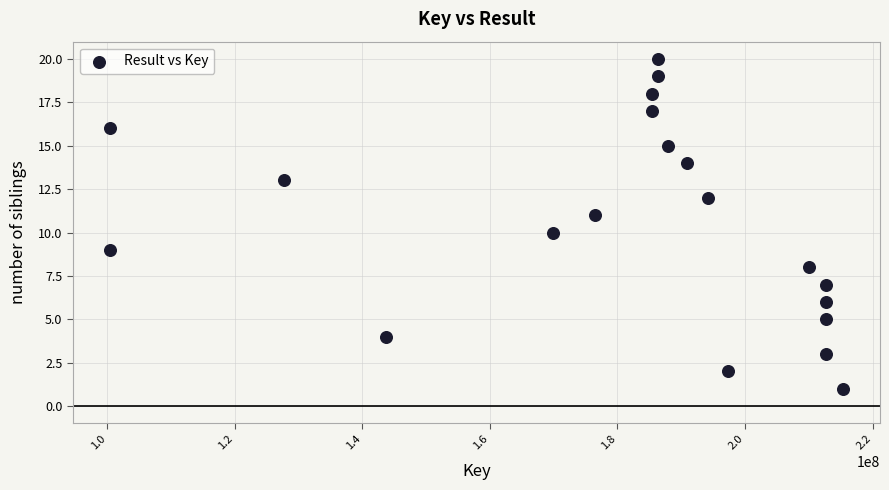

What is the range of Y values (max minus min)?

19